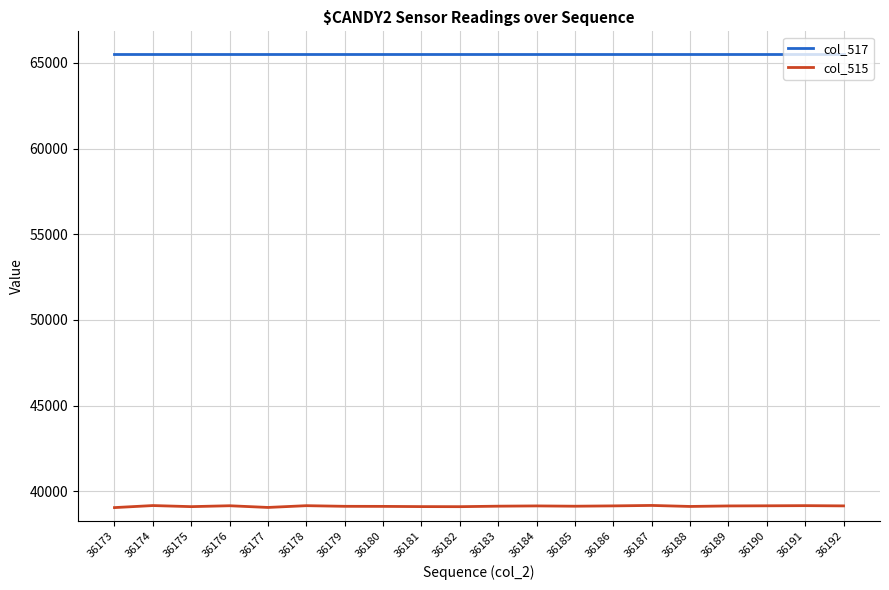

Rank the series at 36188 from highest to lowest value.

col_517, col_515